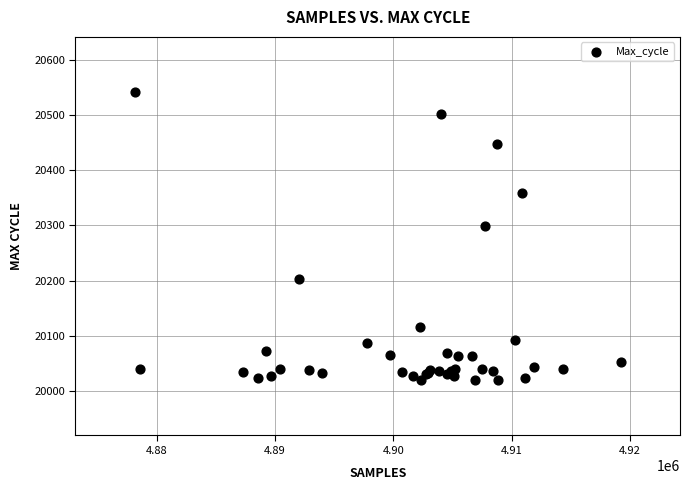

What Y value in the scatter plot is closest to 20280?

20299